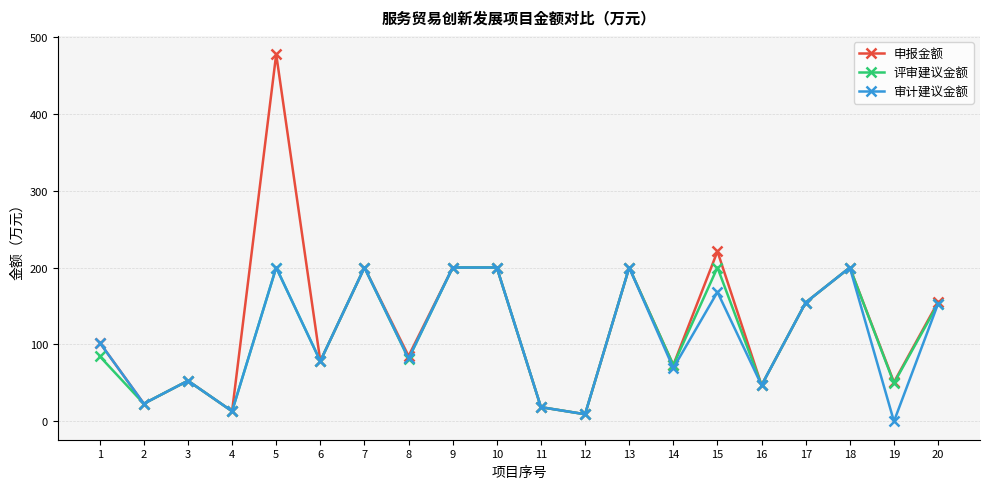

What is the total value across all series at 13?

600.0